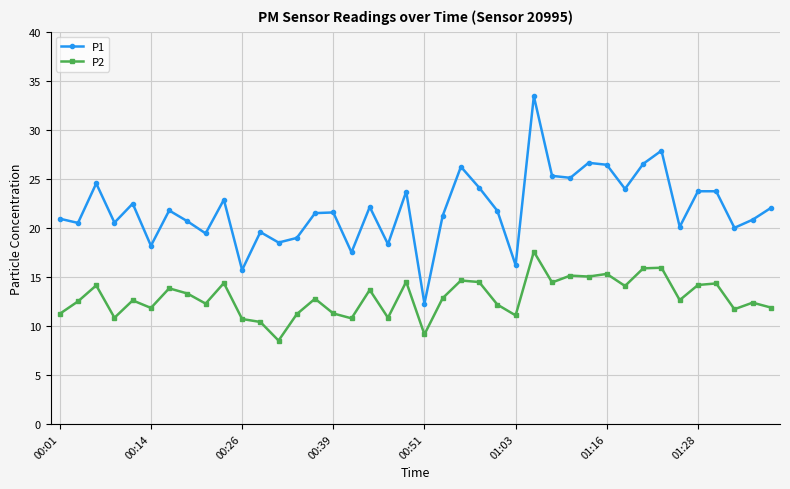

How many distinct data groups are displayed?

2